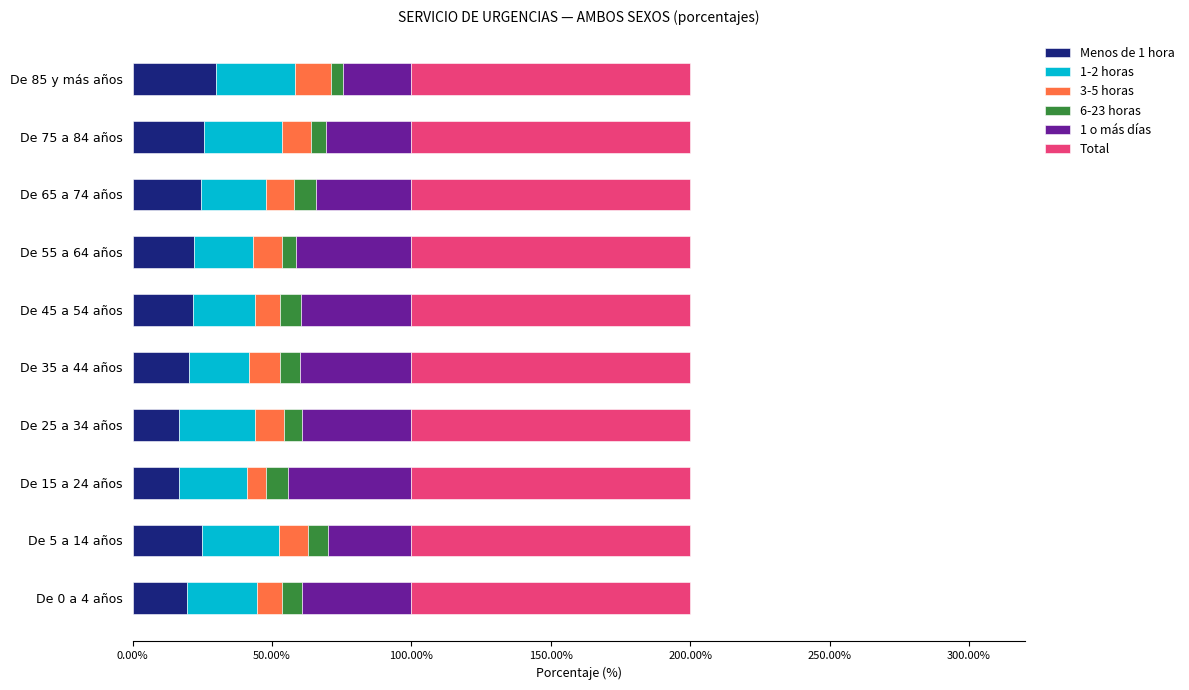

What is the maximum value for Menos de 1 hora?

30.1